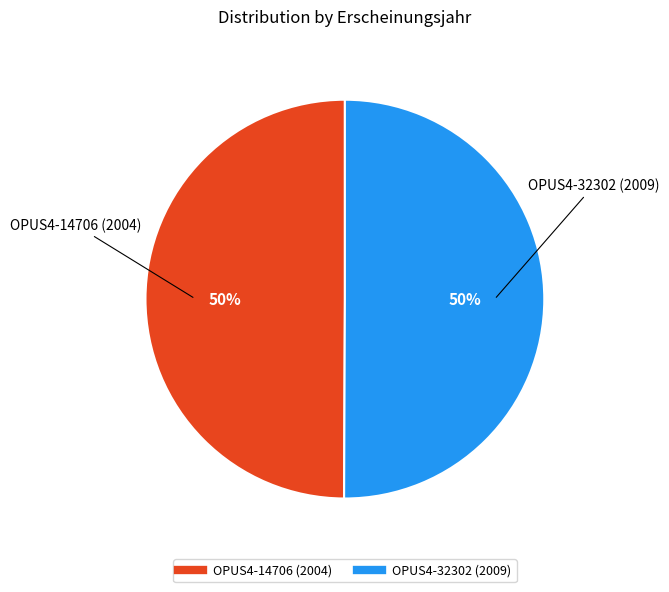

Count the number of slices in the pie.

2